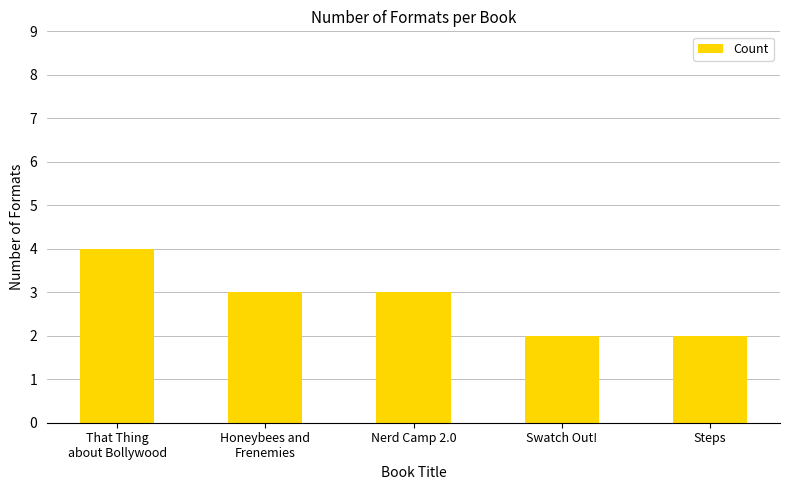

True or false: the data shows 1 at Steps.

False